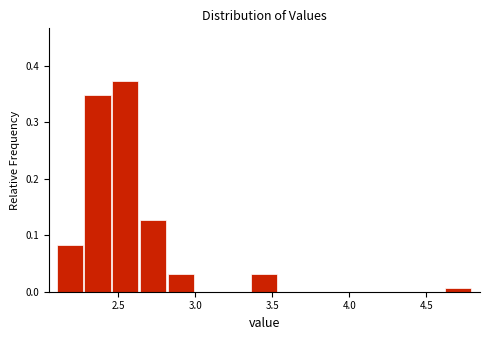

Read against the x-axis, roughly where is the centre of the tallest bar?

2.55